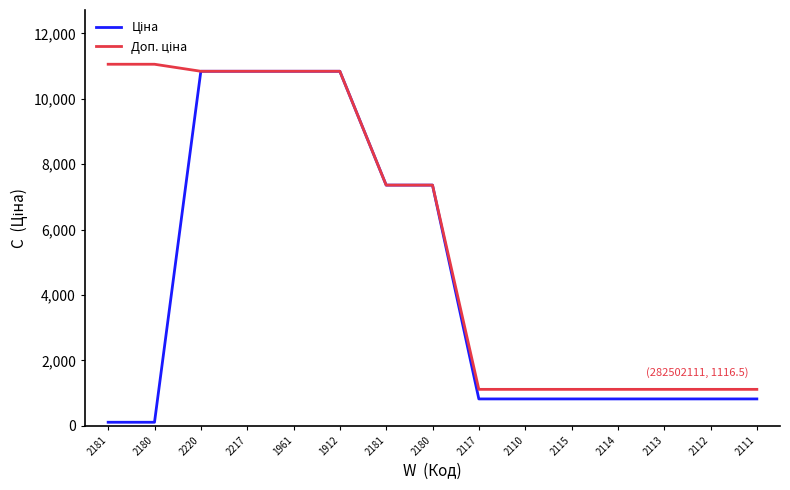

Reading left to right, list all the values displayed in this chart.

Ціна: 110.5	110.5	10840.1	10840.1	10840.1	10840.1	7360.2	7360.2	823.9	823.9	823.9	823.9	823.9	823.9	823.9
Доп. ціна: 11055.0	11055.0	10840.1	10840.1	10840.1	10840.1	7360.2	7360.2	1116.5	1116.5	1116.5	1116.5	1116.5	1116.5	1116.5